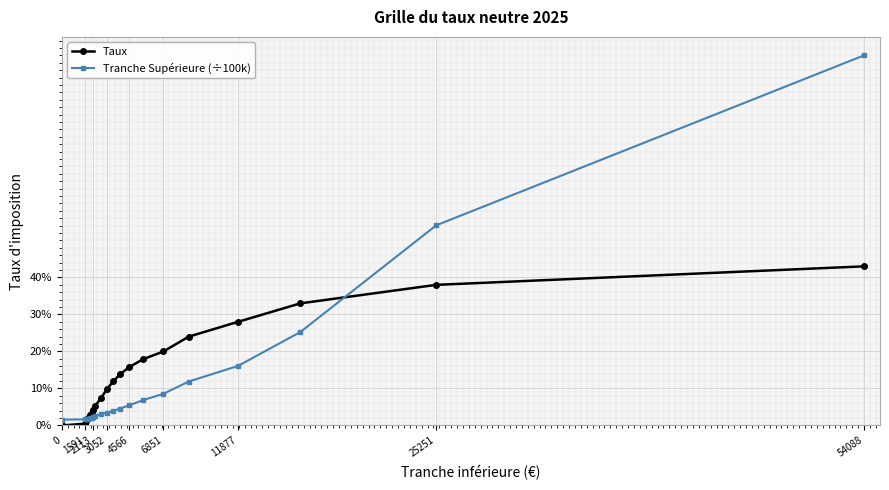

What is the sum of all Taux values?

2.8